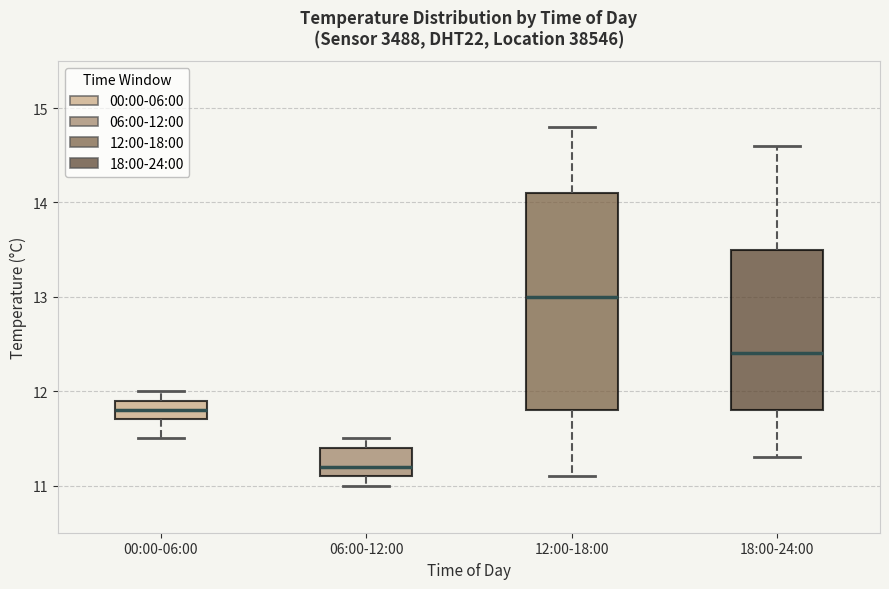

Comparing the boxes themselves (not the whiskers), which one is the tallest?

12:00-18:00